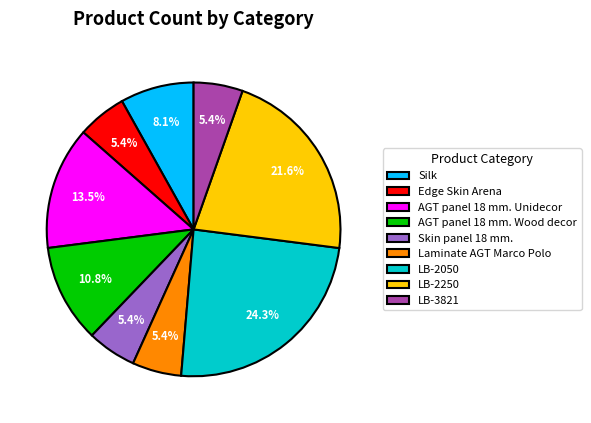

True or false: Silk accounts for 8% of the total.

True